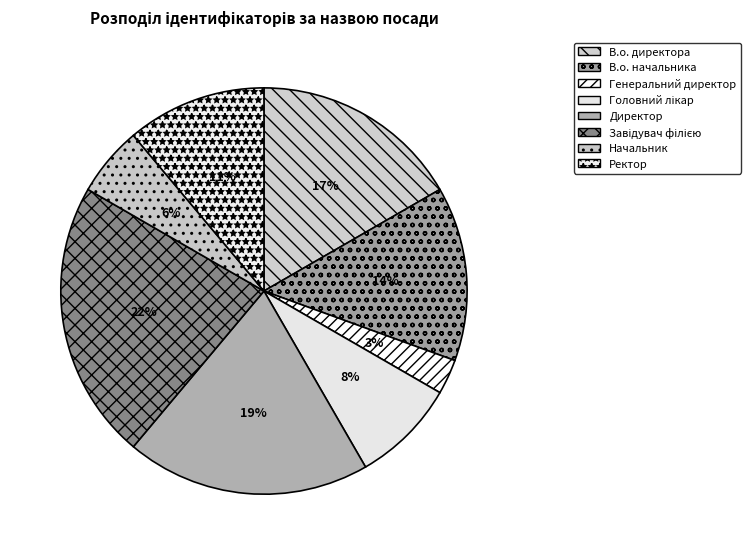

To the nearest percent, what is the difference between the largest and smallest slice percentages?

19%